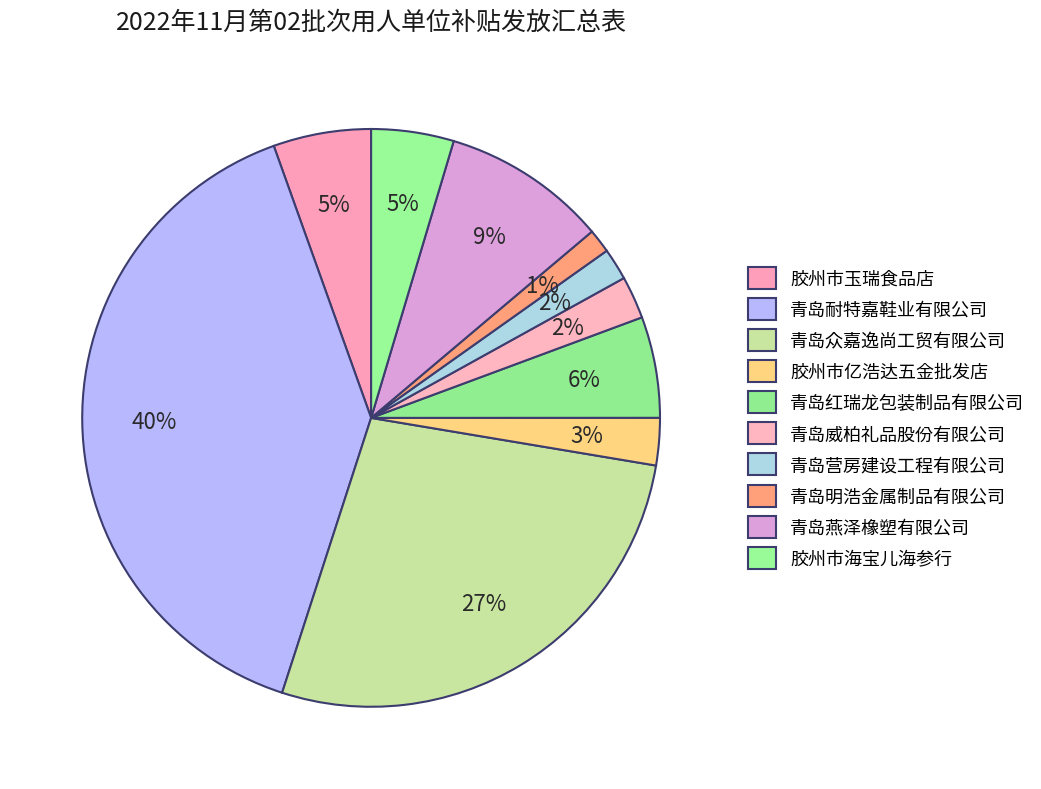

What is the change in value from 胶州市玉瑞食品店 to 胶州市亿浩达五金批发店?

-6429.0